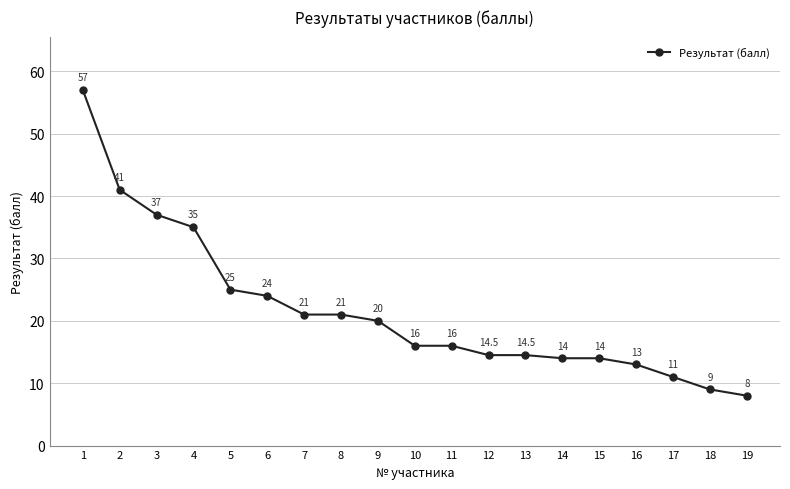

Where is the data nearest to the value 32?

4